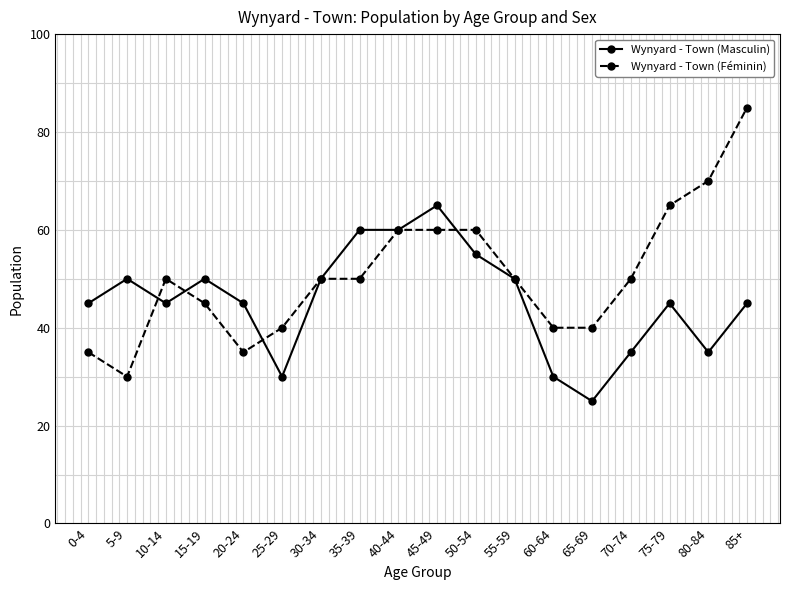

Reading left to right, transcribe all the data shown in this chart.

Wynyard - Town (Masculin): 0-4=45	5-9=50	10-14=45	15-19=50	20-24=45	25-29=30	30-34=50	35-39=60	40-44=60	45-49=65	50-54=55	55-59=50	60-64=30	65-69=25	70-74=35	75-79=45	80-84=35	85+=45
Wynyard - Town (Féminin): 0-4=35	5-9=30	10-14=50	15-19=45	20-24=35	25-29=40	30-34=50	35-39=50	40-44=60	45-49=60	50-54=60	55-59=50	60-64=40	65-69=40	70-74=50	75-79=65	80-84=70	85+=85